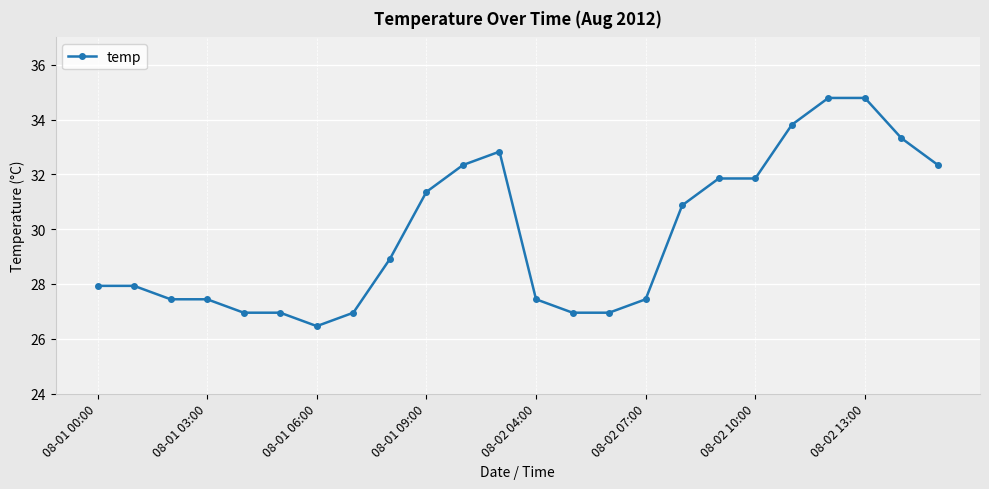

What is the difference between the maximum and minimum values?

8.3